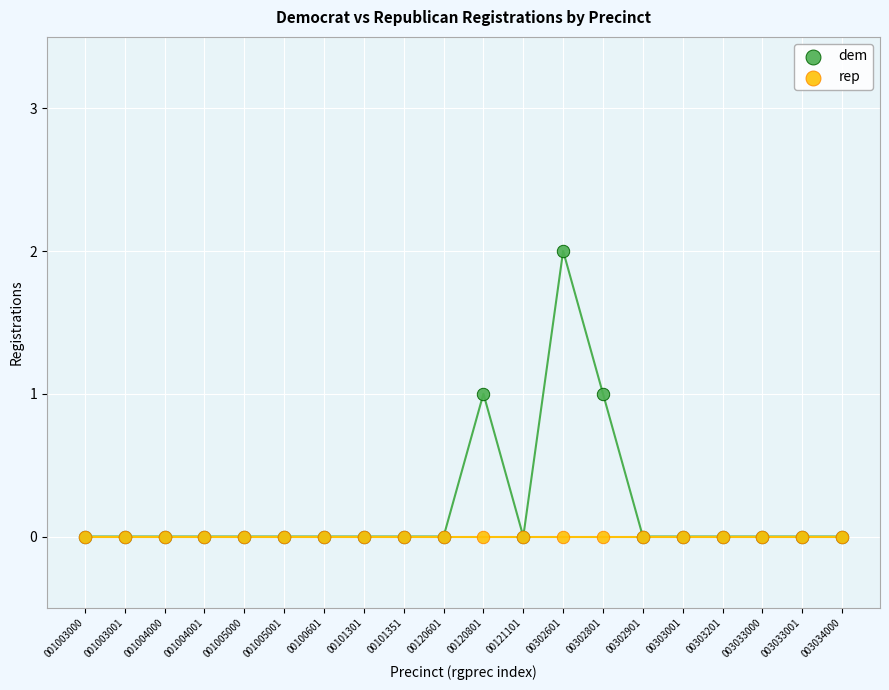

What are all the series names shown in the legend?

dem, rep